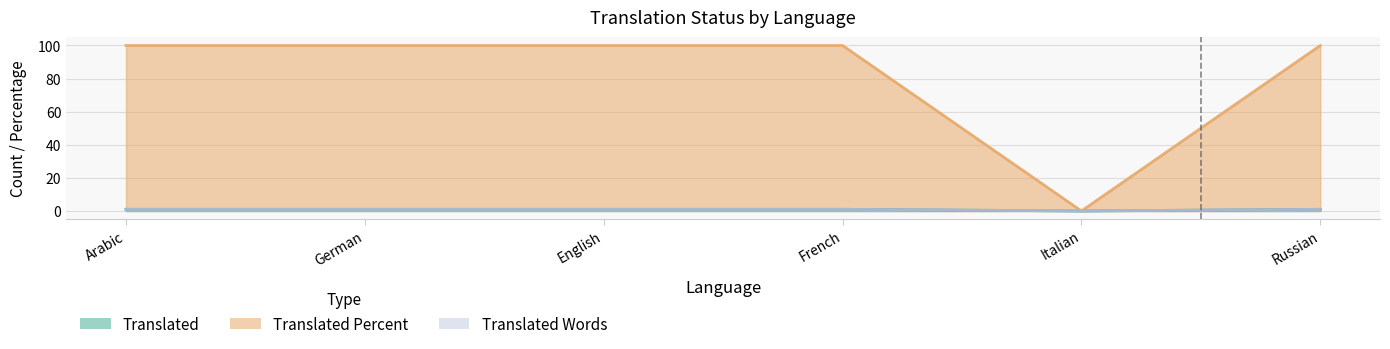

Reading right to left, transcribe all the data shown in this chart.

translated: Russian=1	Italian=0	French=1	English=1	German=1	Arabic=1
translated_percent: Russian=100	Italian=0	French=100	English=100	German=100	Arabic=100
translated_words: Russian=1	Italian=0	French=1	English=1	German=1	Arabic=1